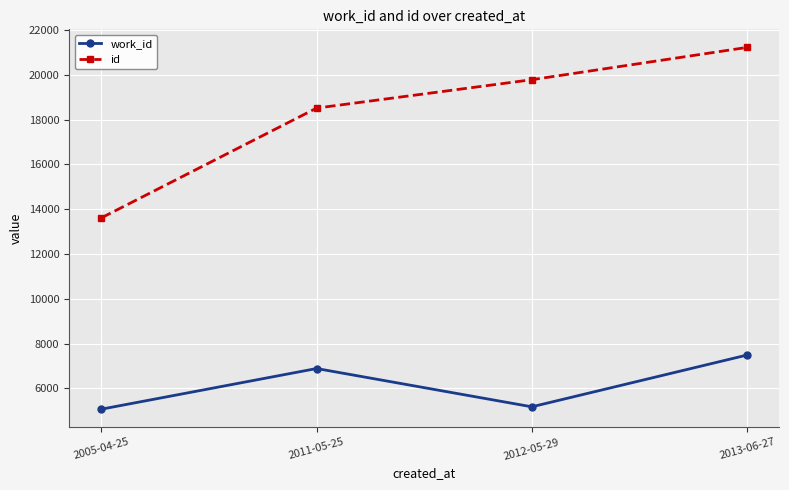

Is it true that work_id equals 12000 at 2011-05-25?

False